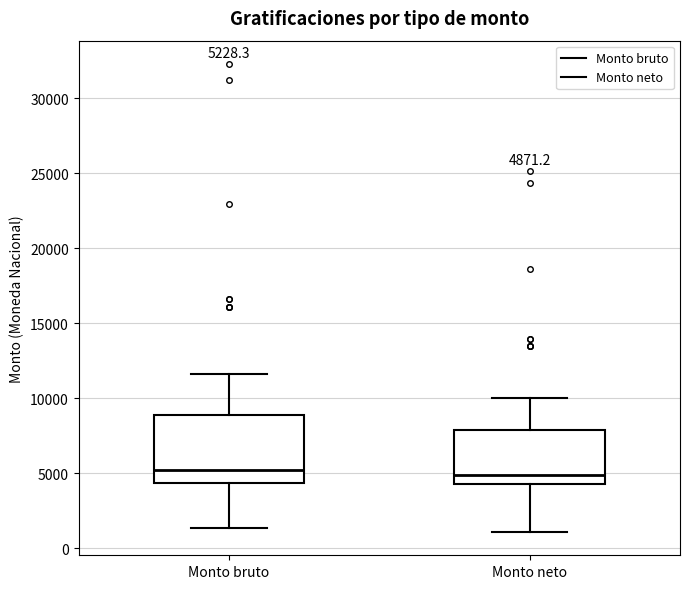

Which box is the tallest, from its lower edge to its upper edge?

Monto bruto